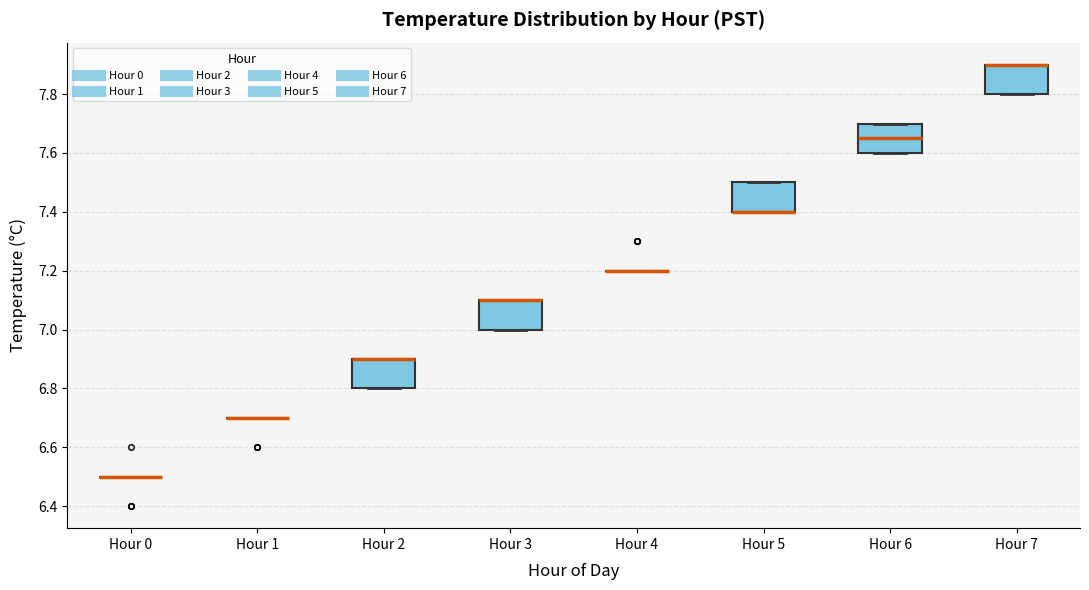

Where does the median line of the box for Hour 6 sit on the y-axis? The values are not printed on the chart, so give them approximately, as read against the axis.

7.66